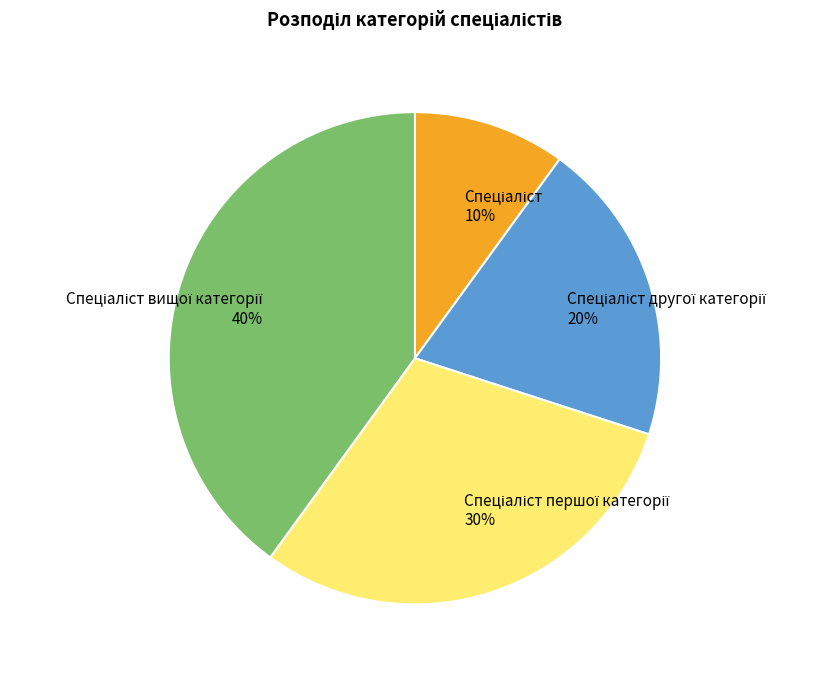

To the nearest percent, what is the average slice percentage?

25%